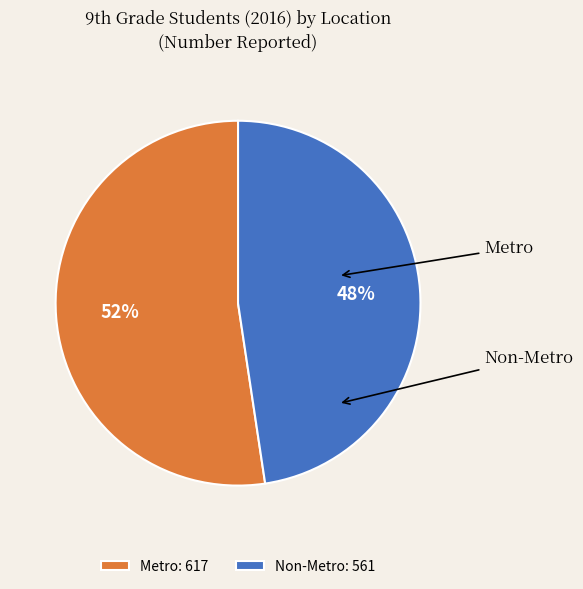

Between Non-Metro and Metro, which is larger?

Metro